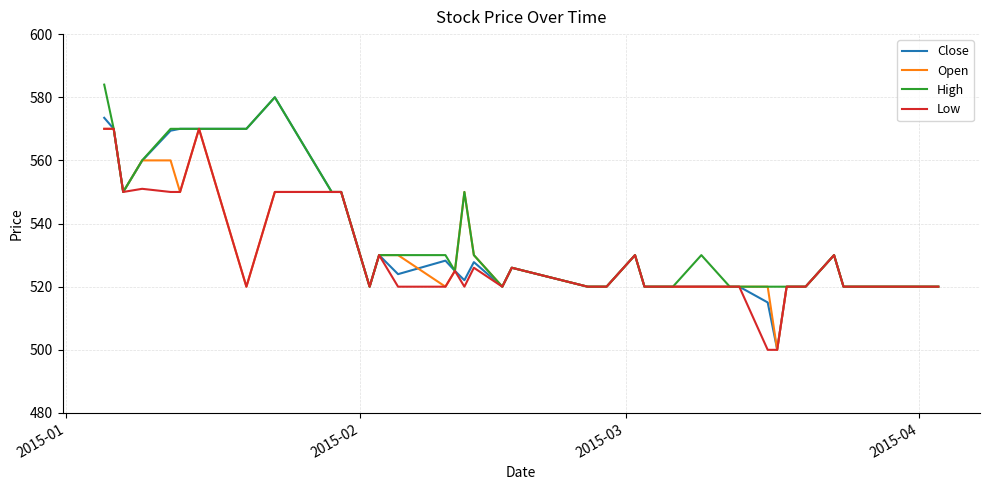

Which series has the widest spread of values?

Close